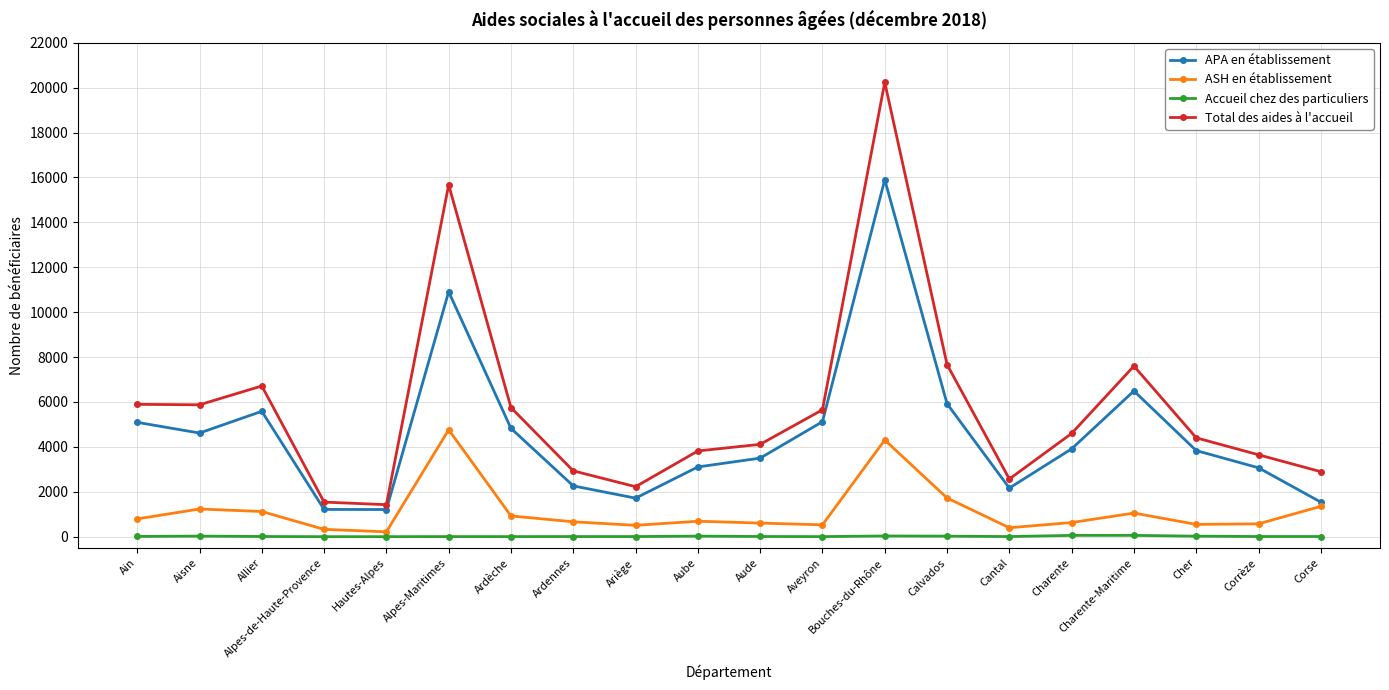

List the series in order of their peak value, highest first.

Total des aides à l'accueil, APA en établissement, ASH en établissement, Accueil chez des particuliers